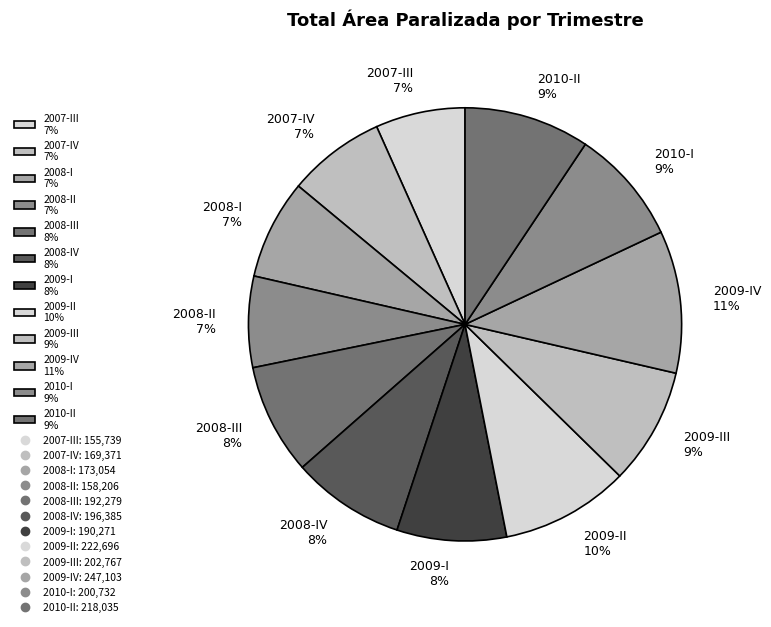

What percentage is the 2008-I 7% slice, to the nearest percent?

7%